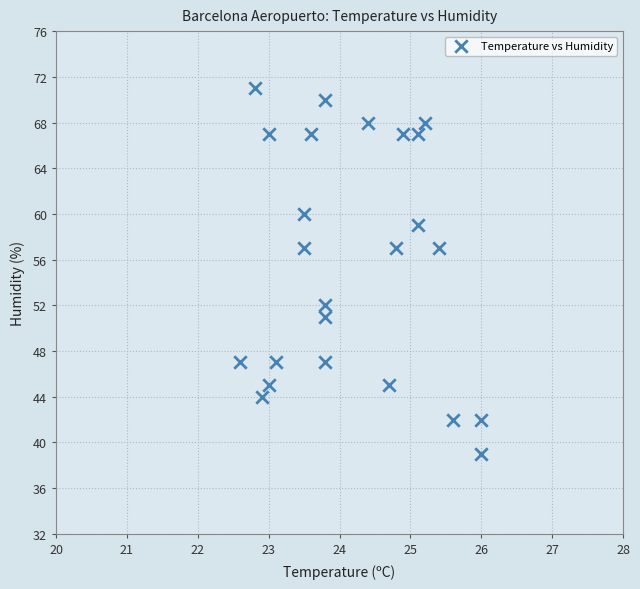

What is the range of Y values (max minus min)?

32